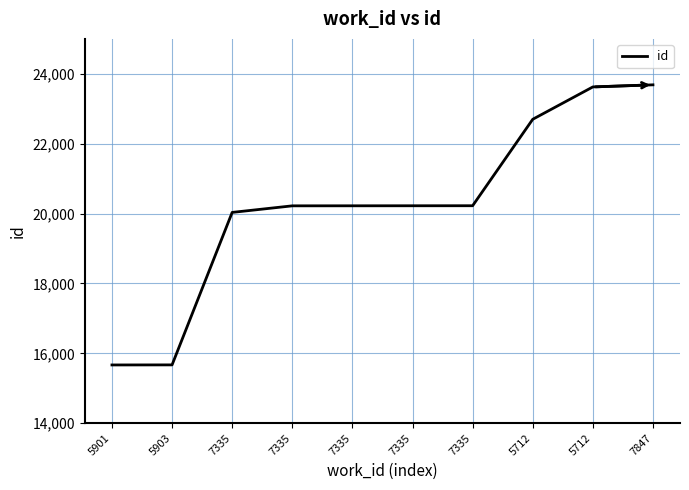

Which category has the highest value across all series?

7847